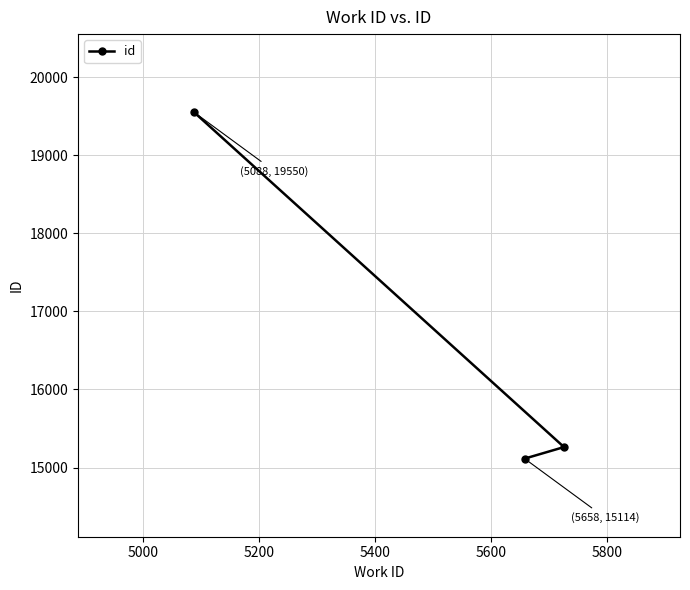

Is this an area chart (filled region under the line)?

No